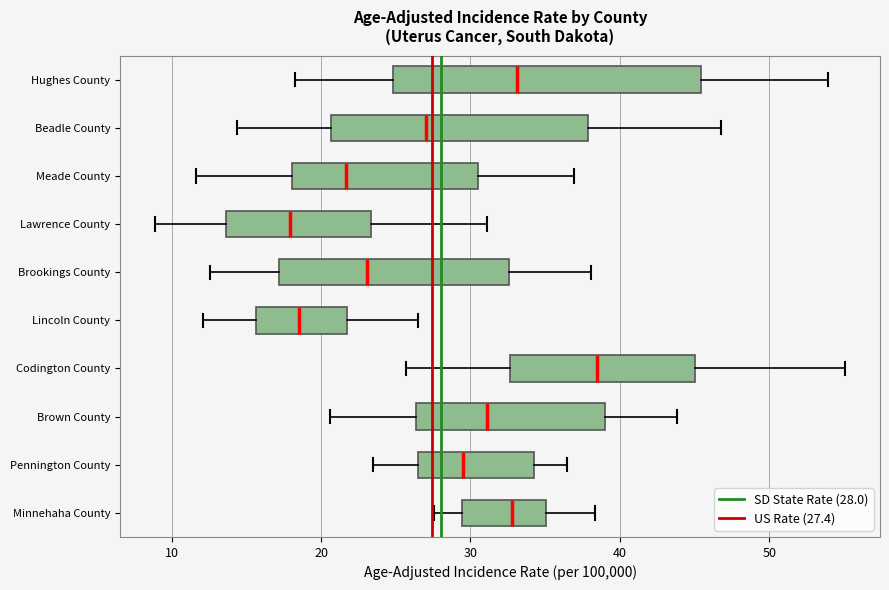

Reading bottom to top, read every box against the x-axis: the position of its median line, the range the box covers, and the ends of its whiskers. The values are not printed on the chart, so give them approximately, as read against the axis.

Minnehaha County: median 33, box 29 to 35, whiskers 28 to 38
Pennington County: median 30, box 26 to 34, whiskers 23 to 36
Brown County: median 31, box 26 to 39, whiskers 21 to 44
Codington County: median 39, box 33 to 45, whiskers 26 to 55
Lincoln County: median 19, box 16 to 22, whiskers 12 to 27
Brookings County: median 23, box 17 to 33, whiskers 13 to 38
Lawrence County: median 18, box 14 to 23, whiskers 9 to 31
Meade County: median 22, box 18 to 30, whiskers 12 to 37
Beadle County: median 27, box 21 to 38, whiskers 14 to 47
Hughes County: median 33, box 25 to 45, whiskers 18 to 54